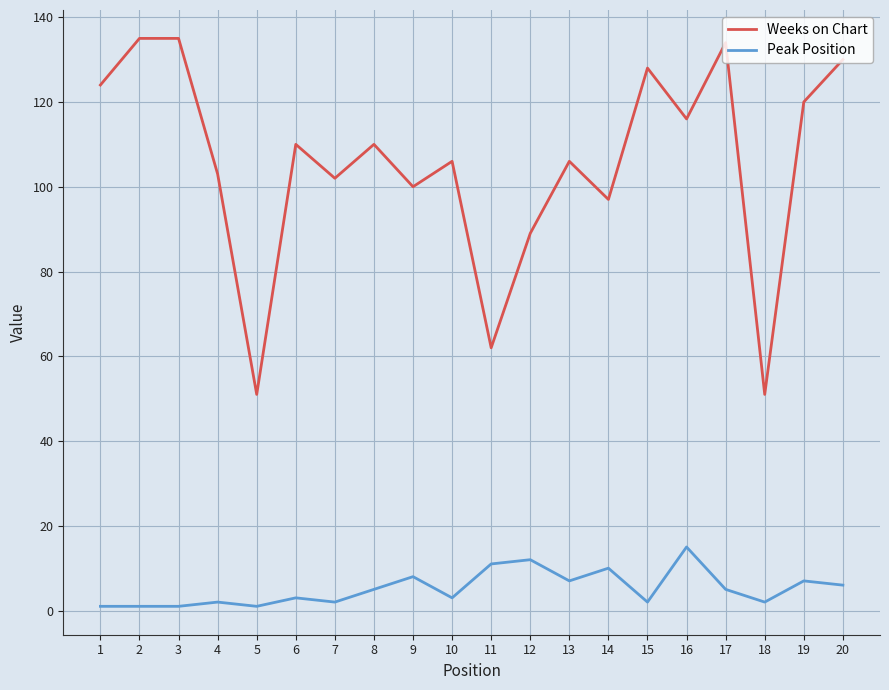

True or false: Weeks on Chart and Peak Position cross at least once.

False